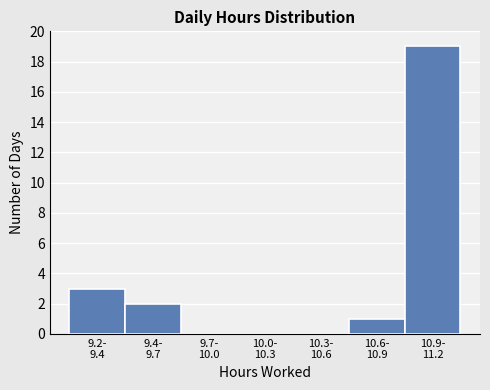

What is the greatest value displayed?

19